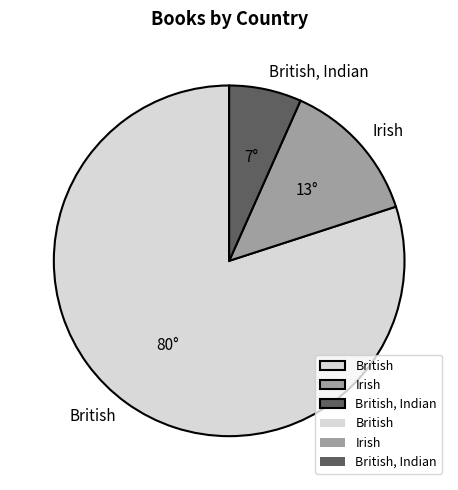

The British slice represents 80% of the pie. True or false?

True